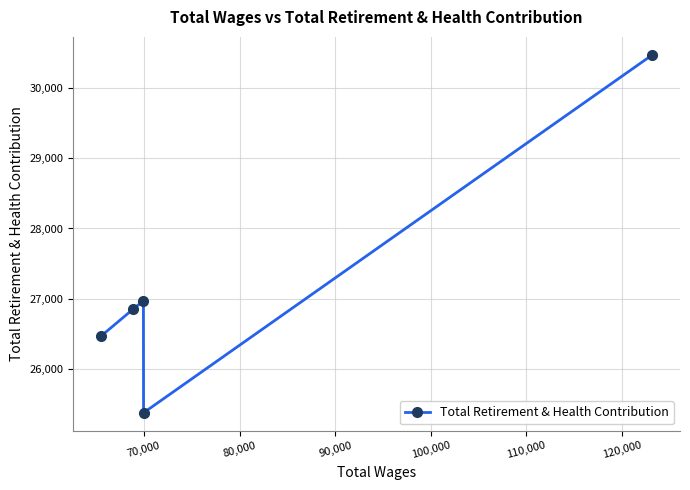

What is the value of the 3rd point from the left?

26971.7